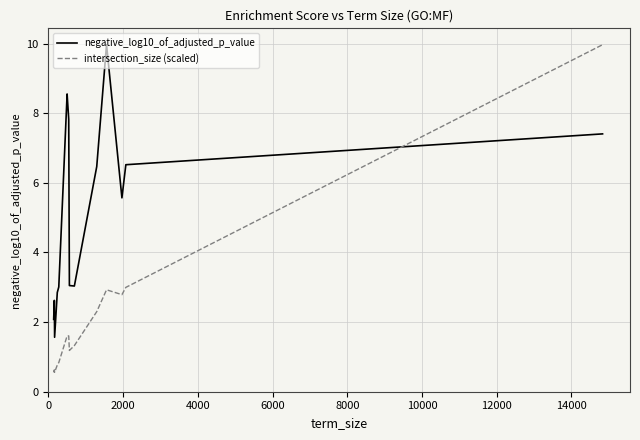

What is the average value of the negative_log10_of_adjusted_p_value series?

5.3